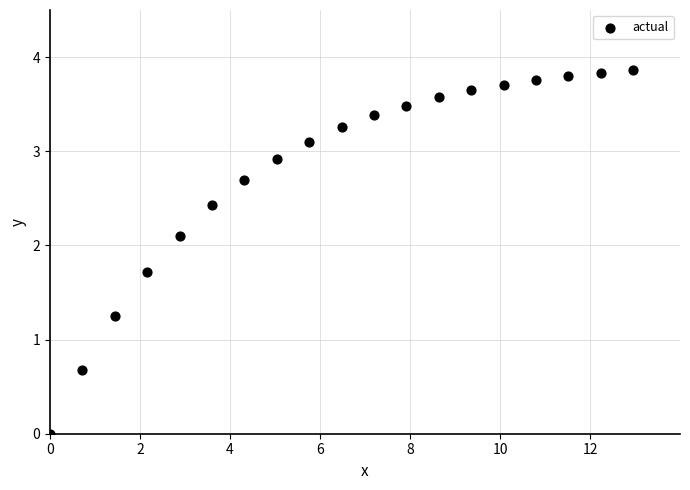

What is the range of Y values (max minus min)?

3.9